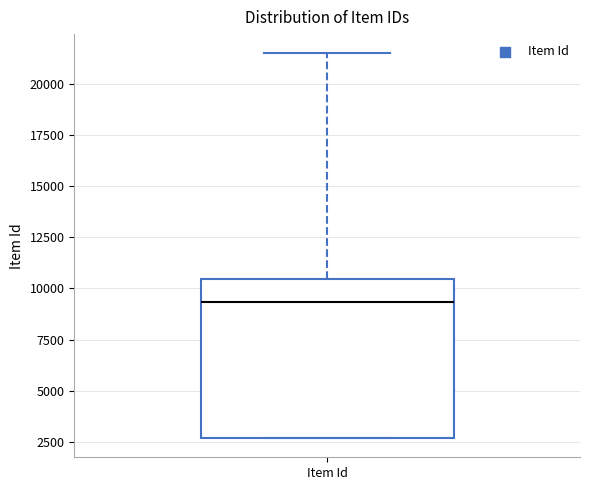

Transcribe this box plot: give where the median line is, the range the box spans, and where the two whiskers end, as read against the y-axis. The values are not printed on the chart, so give them approximately, as read against the axis.

median 9500, box 2500 to 10500, whiskers 2500 to 21500